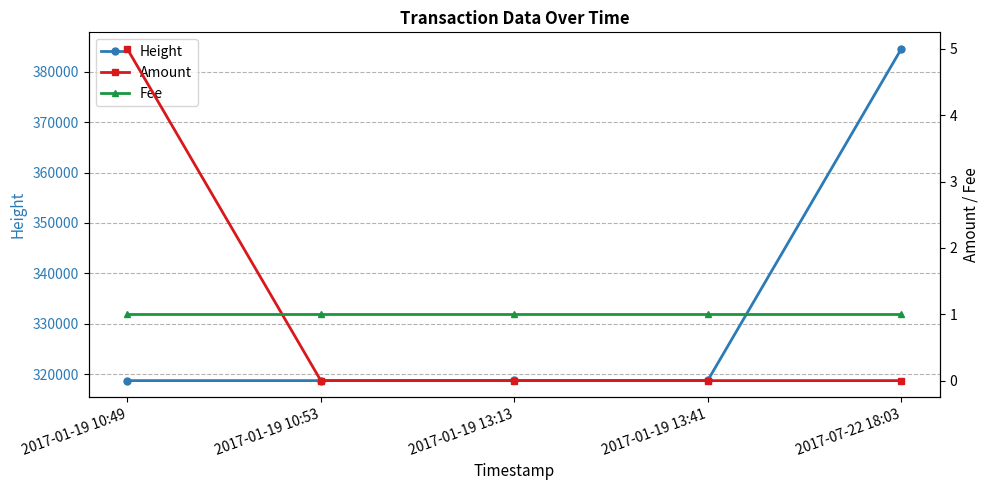

The value of Amount at 2017-07-22 18:03 is 0. True or false?

True